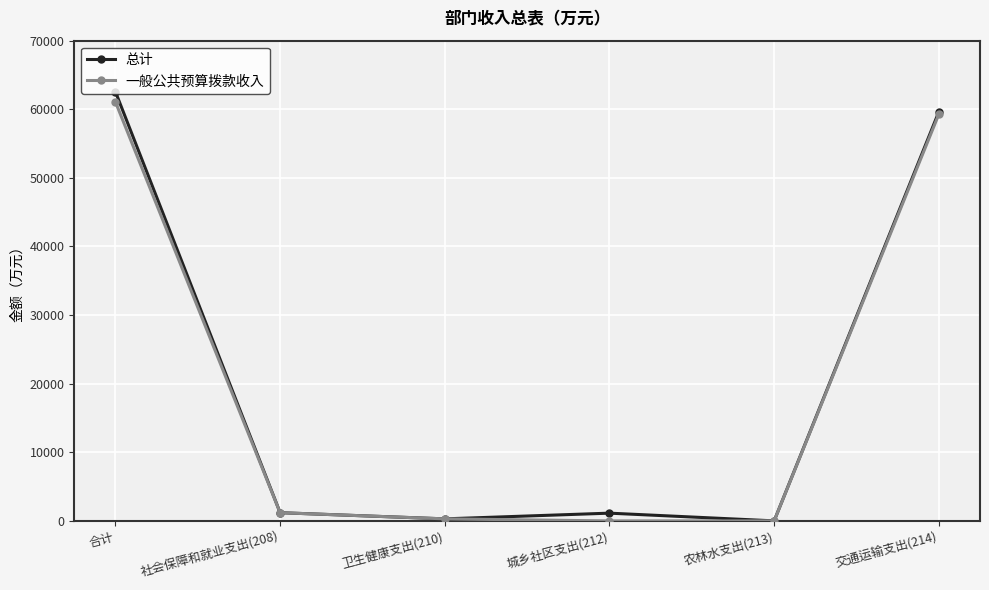

Is this an area chart (filled region under the line)?

No